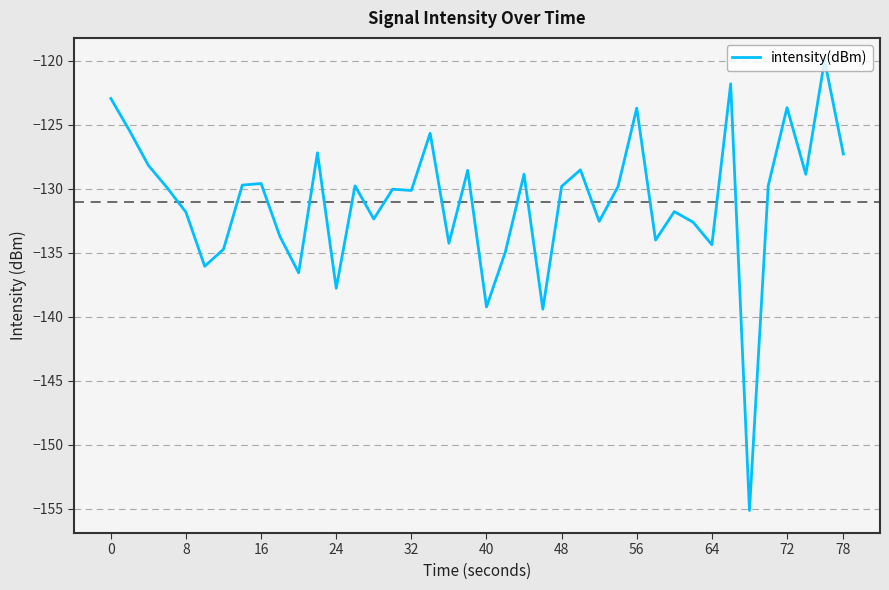

Does the chart display data point markers on the line(s)?

No